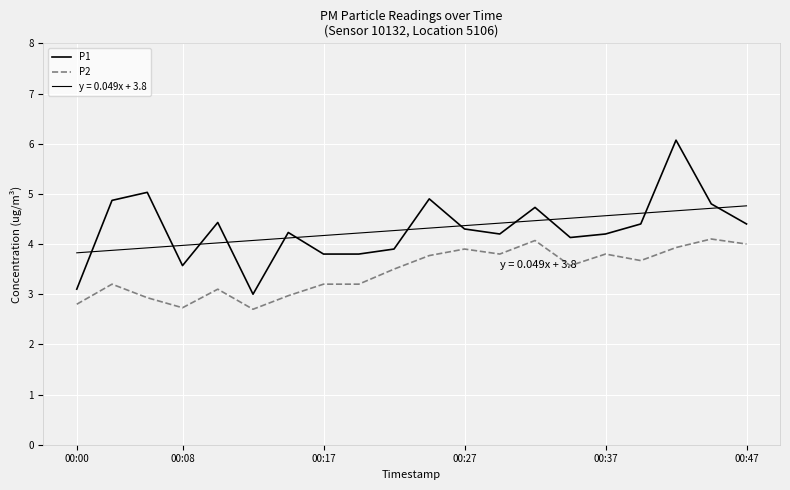

What is the value of the P2 point at the 4th from the left?

2.7